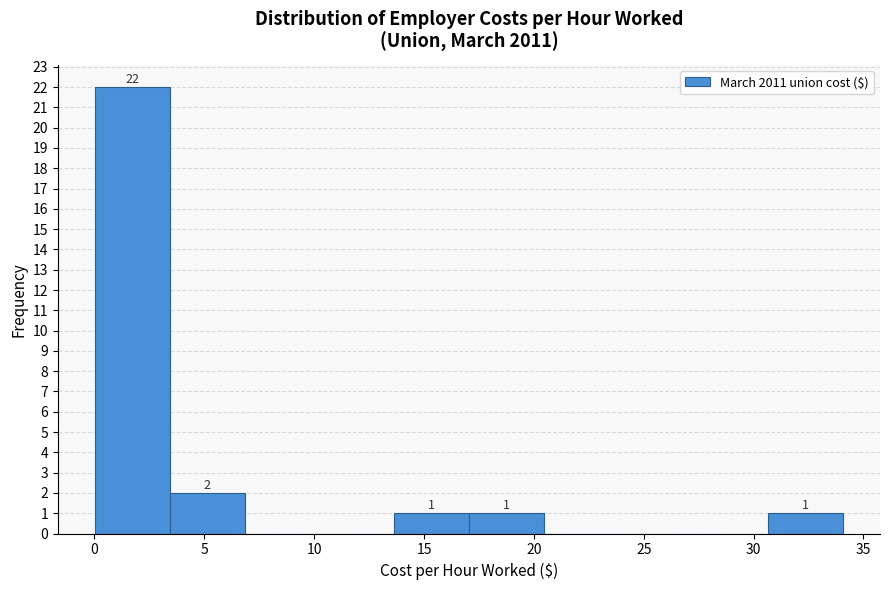

Over which range of the x-axis is the bar tallest?

0.0 to 3.5